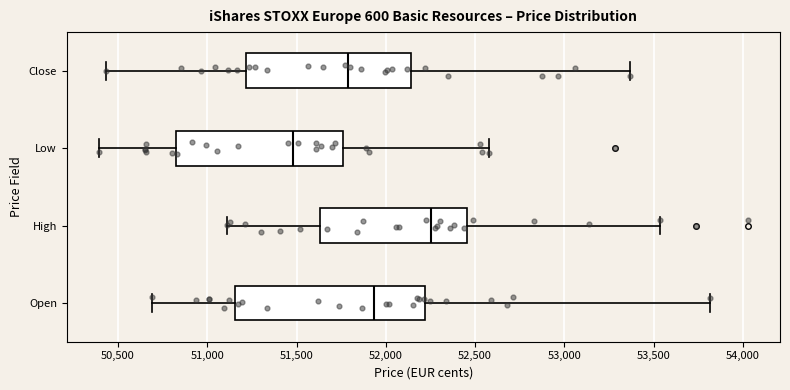

Which box is the widest, from its left edge to its right edge?

Open